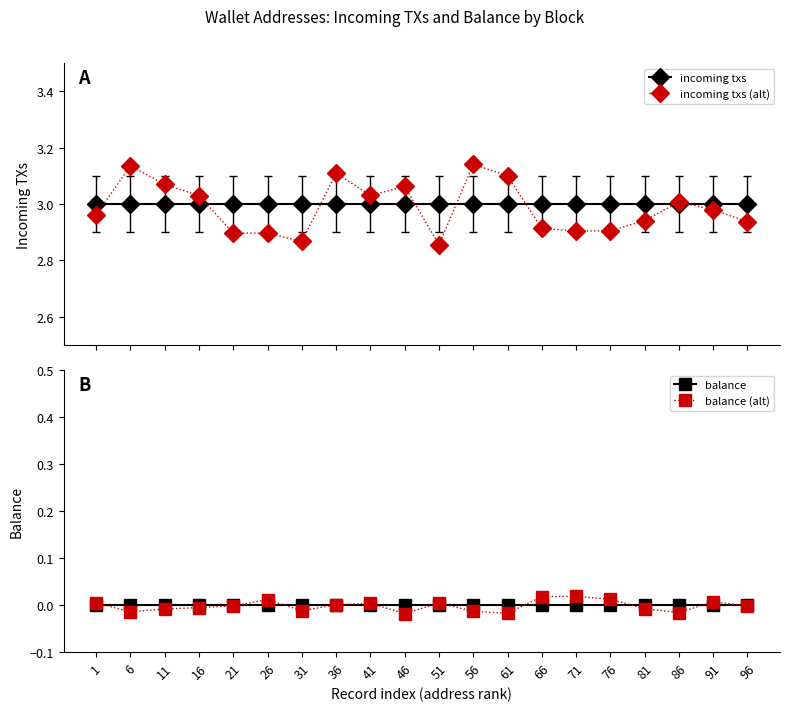

How many series are shown in this chart?

4